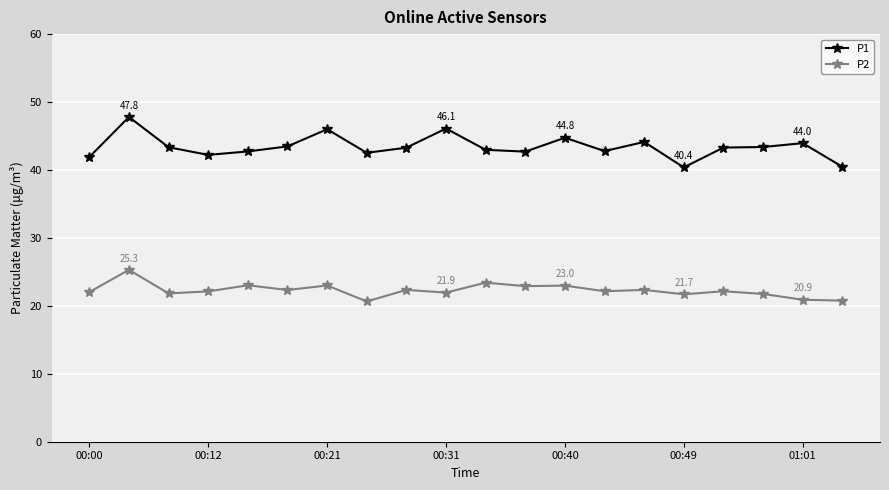

True or false: P1 and P2 intersect in this chart.

False